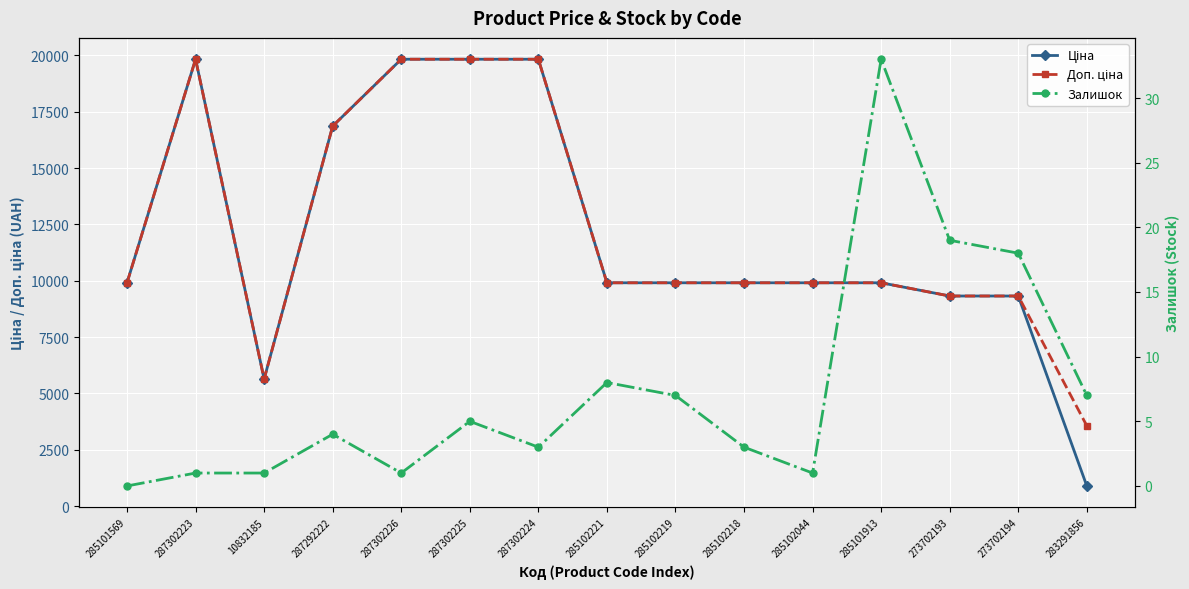

True or false: Залишок and Ціна cross at least once.

False